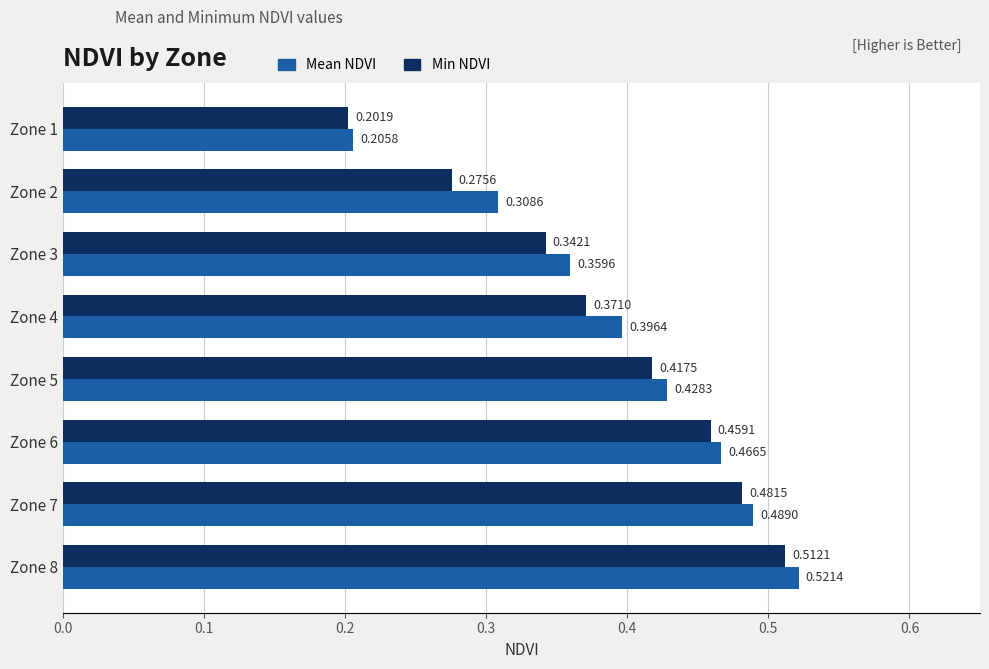

What is the sum of the Mean NDVI values at Zone 8 and Zone 2?

0.8